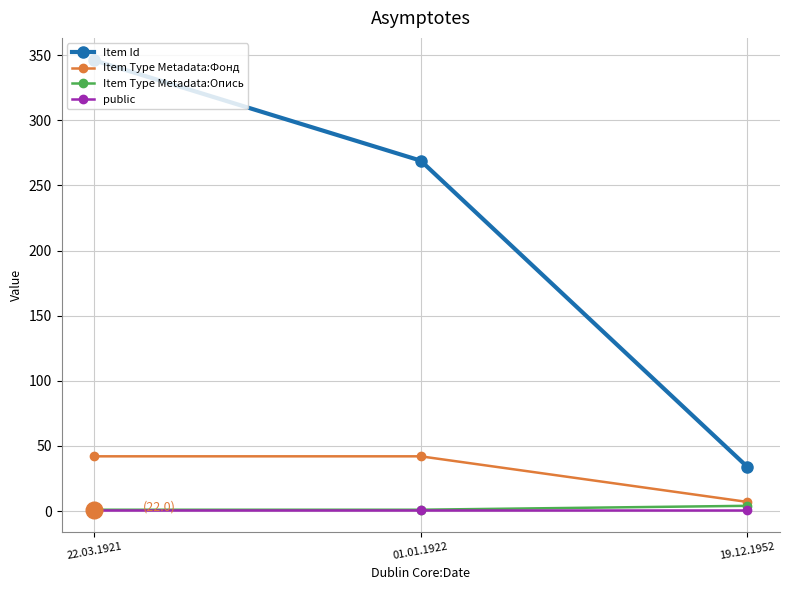

How many data points in Item Id are less than 269?

1